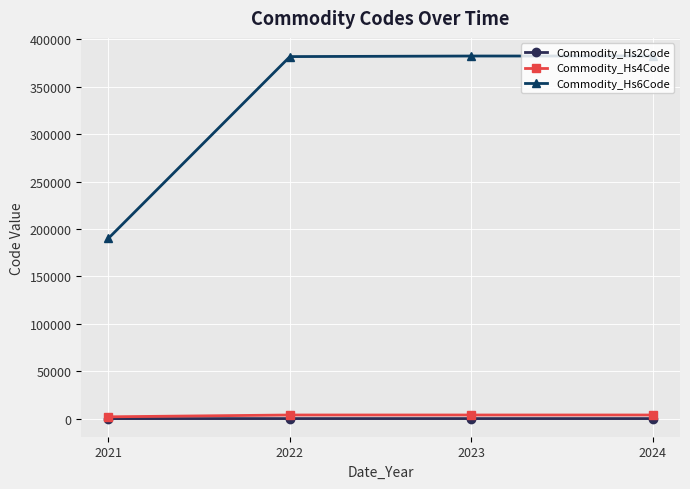

Which series has the largest range (max minus min)?

Commodity_Hs6Code